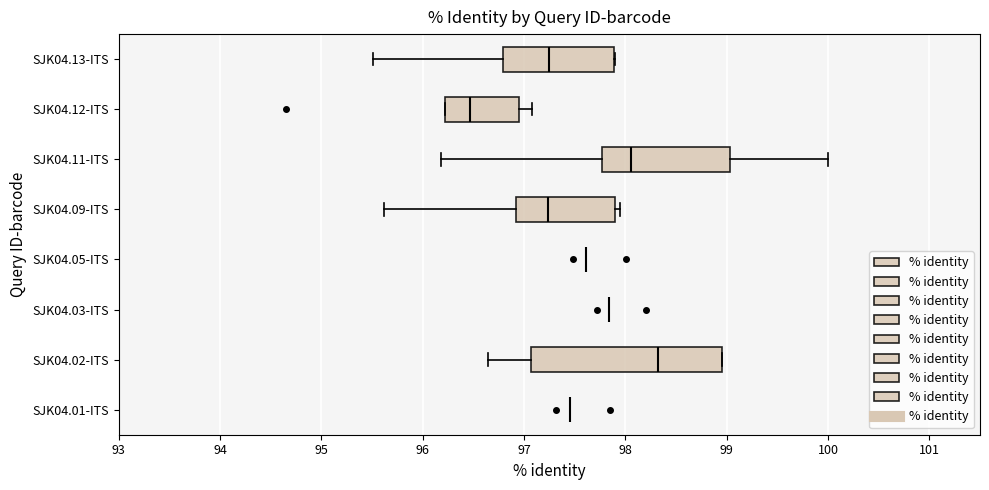

Reading bottom to top, read every box against the x-axis: the position of its median line, the range the box covers, and the ends of its whiskers. The values are not printed on the chart, so give them approximately, as read against the axis.

SJK04.01-ITS: box collapsed to a line at 97.5, whiskers 97.5 to 97.5
SJK04.02-ITS: median 98.3, box 97.1 to 99.0, whiskers 96.6 to 99.0
SJK04.03-ITS: box collapsed to a line at 97.8, whiskers 97.8 to 97.8
SJK04.05-ITS: box collapsed to a line at 97.6, whiskers 97.6 to 97.6
SJK04.09-ITS: median 97.2, box 96.9 to 97.9, whiskers 95.6 to 97.9 (just right of the box's right edge)
SJK04.11-ITS: median 98.1, box 97.8 to 99.0, whiskers 96.2 to 100.0
SJK04.12-ITS: median 96.5, box 96.2 to 97.0, whiskers 96.2 to 97.1
SJK04.13-ITS: median 97.2, box 96.8 to 97.9, whiskers 95.5 to 97.9